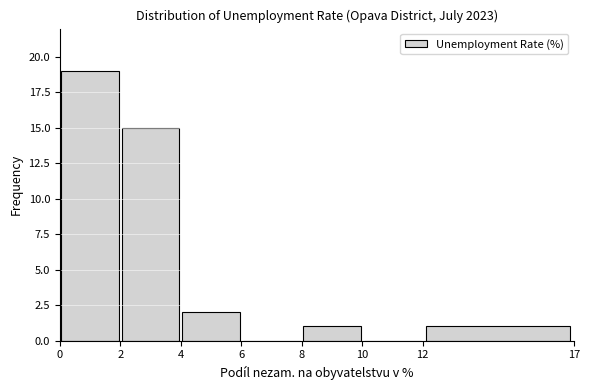

What is the height of the bar covering 0 to 2 on the x-axis? The values are not printed on the chart, so give them approximately, as read against the axis.

19